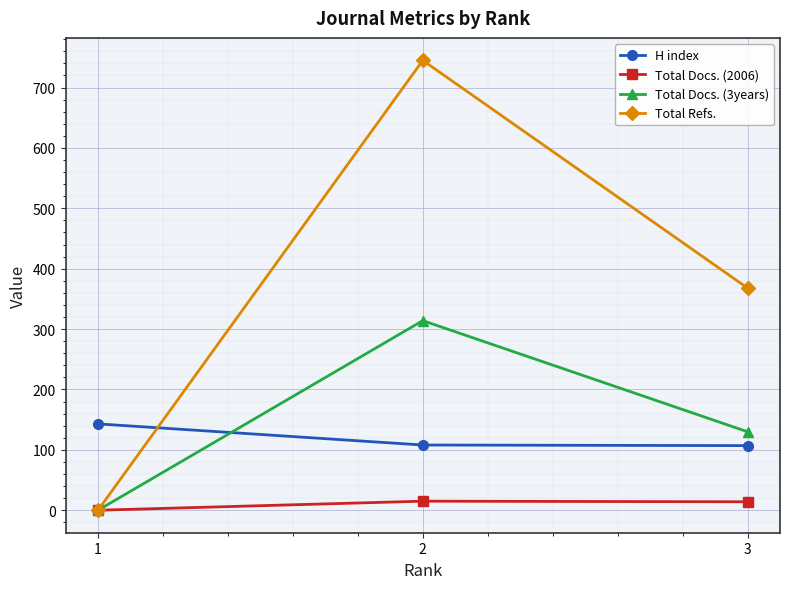

What is the spread (max minus min) of values at 3?

354